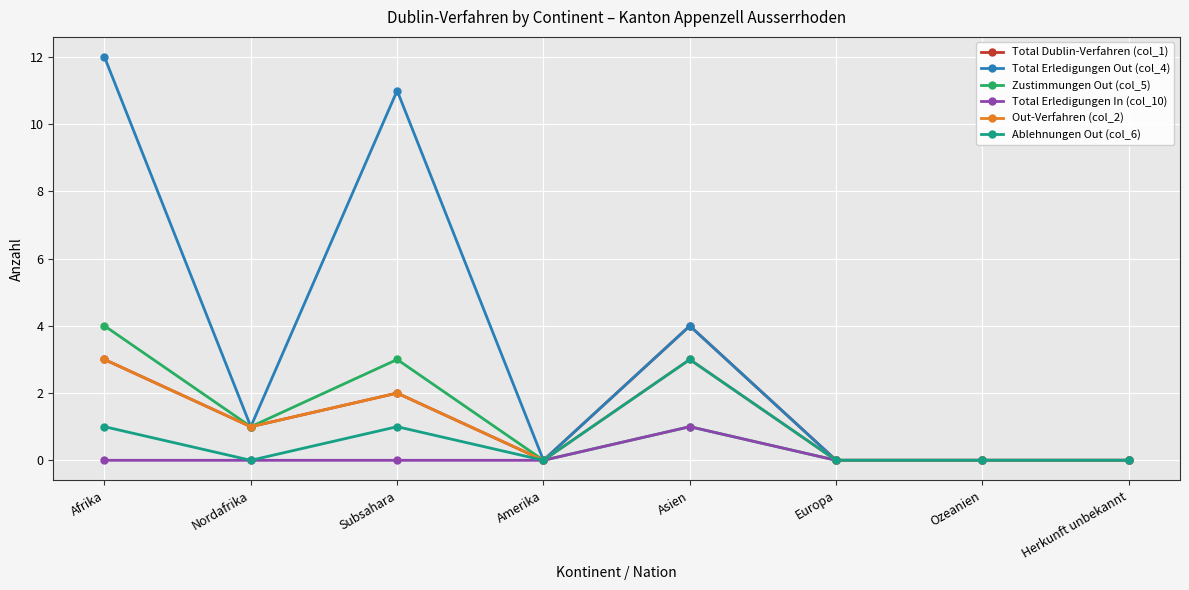

Reading right to left, transcribe all the data shown in this chart.

Total Dublin-Verfahren (col_1): Herkunft unbekannt=0	Ozeanien=0	Europa=0	Asien=4	Amerika=0	Subsahara=2	Nordafrika=1	Afrika=3
Total Erledigungen Out (col_4): Herkunft unbekannt=0	Ozeanien=0	Europa=0	Asien=4	Amerika=0	Subsahara=11	Nordafrika=1	Afrika=12
Zustimmungen Out (col_5): Herkunft unbekannt=0	Ozeanien=0	Europa=0	Asien=1	Amerika=0	Subsahara=3	Nordafrika=1	Afrika=4
Total Erledigungen In (col_10): Herkunft unbekannt=0	Ozeanien=0	Europa=0	Asien=1	Amerika=0	Subsahara=0	Nordafrika=0	Afrika=0
Out-Verfahren (col_2): Herkunft unbekannt=0	Ozeanien=0	Europa=0	Asien=3	Amerika=0	Subsahara=2	Nordafrika=1	Afrika=3
Ablehnungen Out (col_6): Herkunft unbekannt=0	Ozeanien=0	Europa=0	Asien=3	Amerika=0	Subsahara=1	Nordafrika=0	Afrika=1